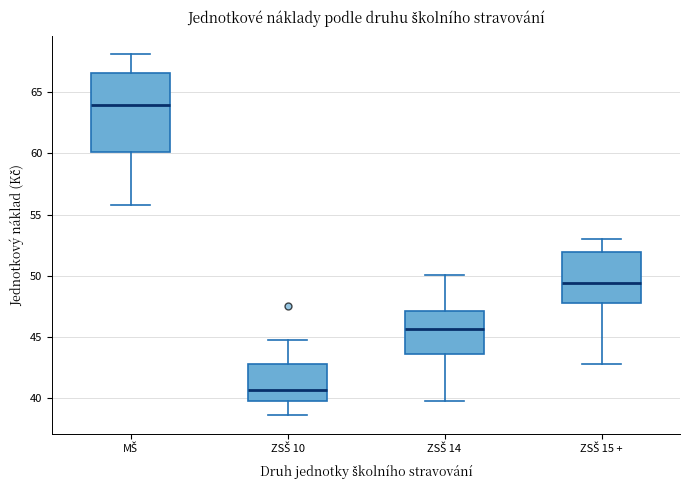

Where is the lower edge of the box for ZSŠ 14 on the y-axis? The values are not printed on the chart, so give them approximately, as read against the axis.

43.5